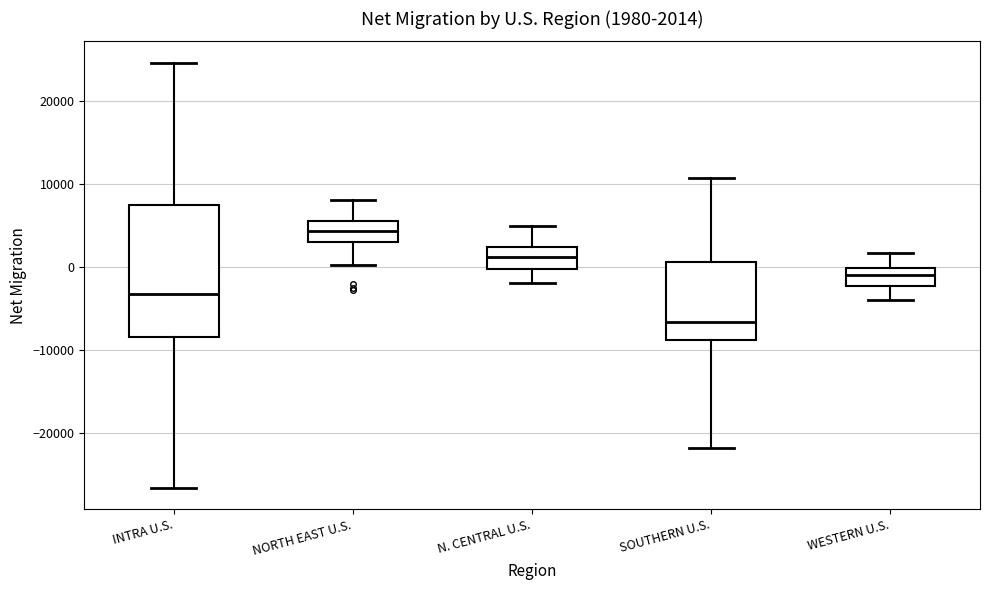

Which box's median line is the lowest?

SOUTHERN U.S.